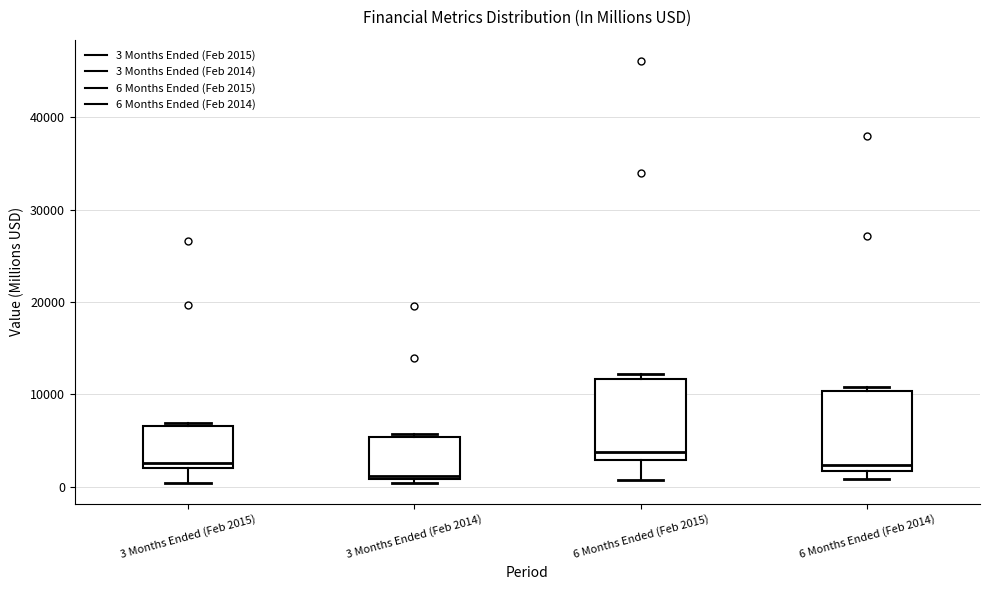

Where is the lower edge of the box for 3 Months Ended (Feb 2014) on the y-axis? The values are not printed on the chart, so give them approximately, as read against the axis.

1000